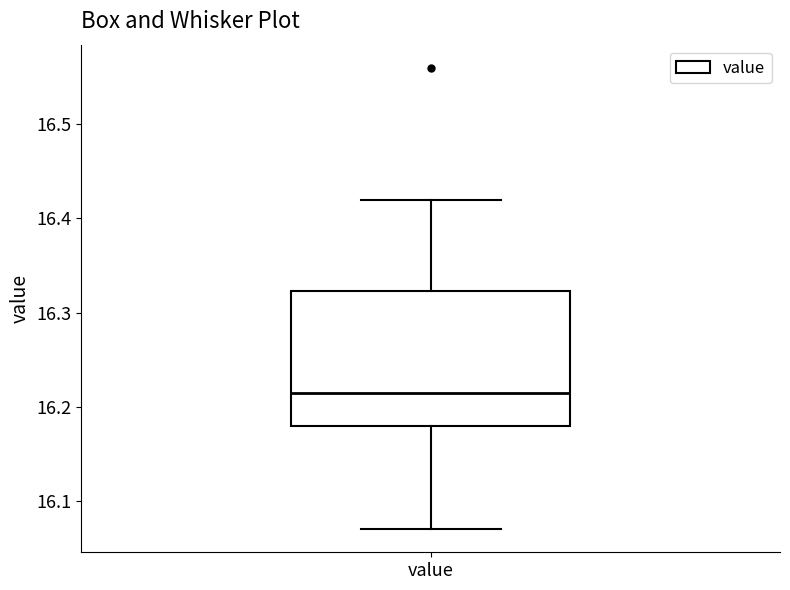

Read this box plot against the y-axis: the position of the median line, the range covered by the box, and the ends of both whiskers. The values are not printed on the chart, so give them approximately, as read against the axis.

median 16.22, box 16.18 to 16.32, whiskers 16.07 to 16.42